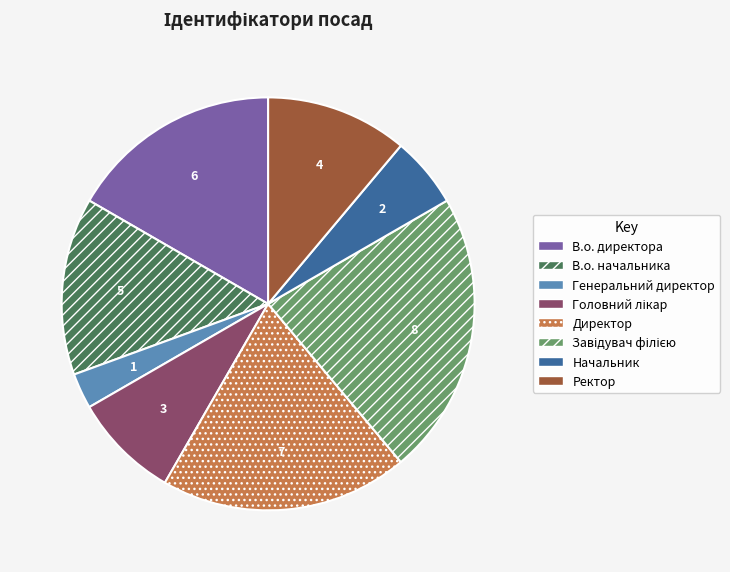

Is the sum of В.о. начальника and Ректор greater than half?

No